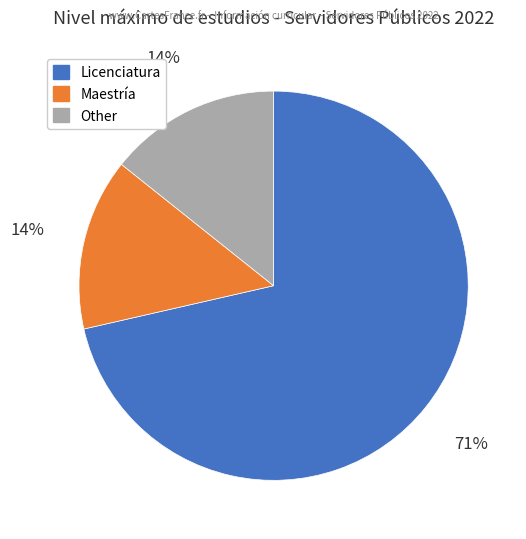

Is Licenciatura the majority of the pie?

Yes